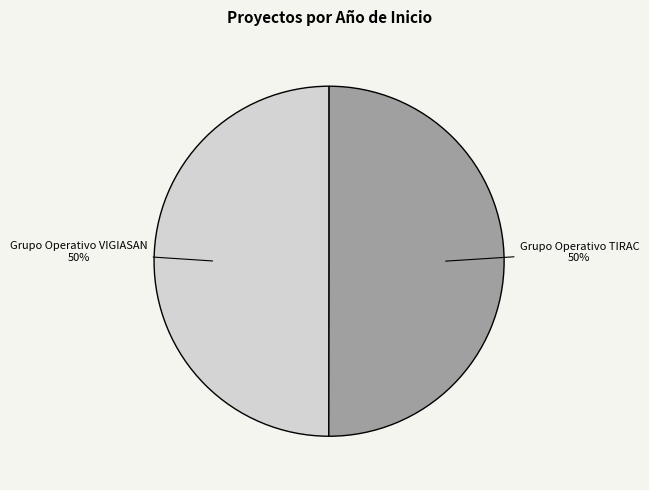

To the nearest percent, what is the average slice percentage?

50%